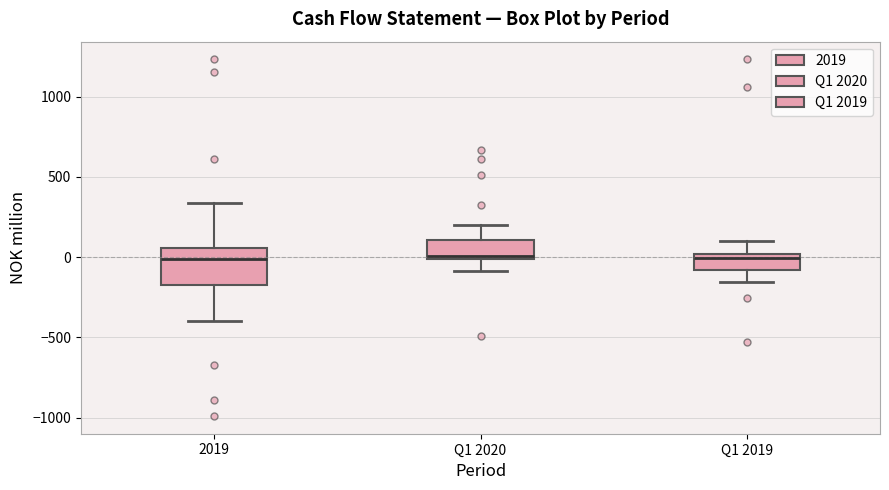

Which box is the tallest, from its lower edge to its upper edge?

2019